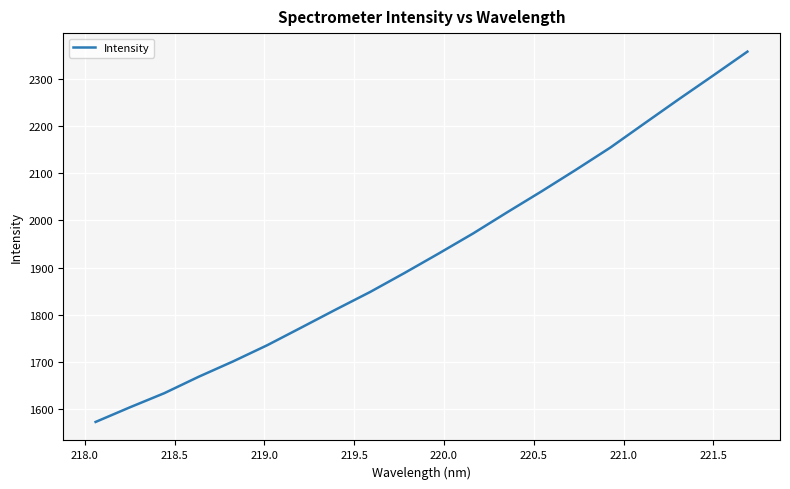

What is the minimum value shown in the chart?

1573.0